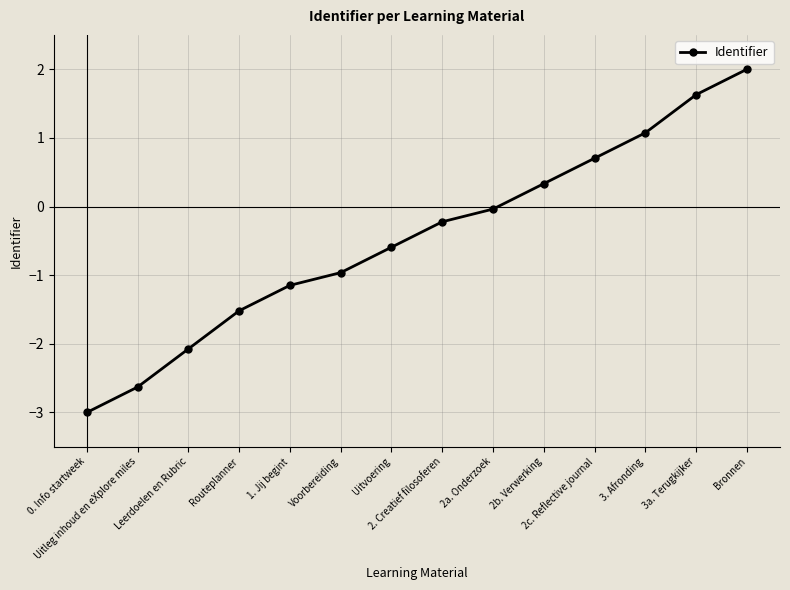

How many values are below zero?

9